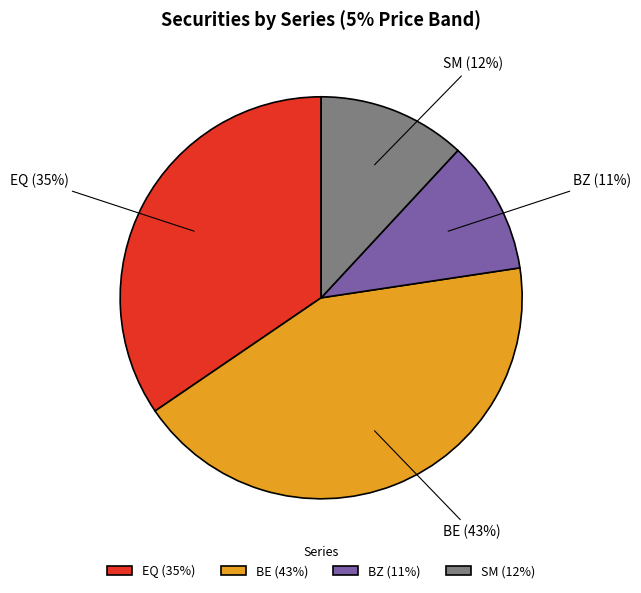

True or false: BE accounts for 37% of the total.

False